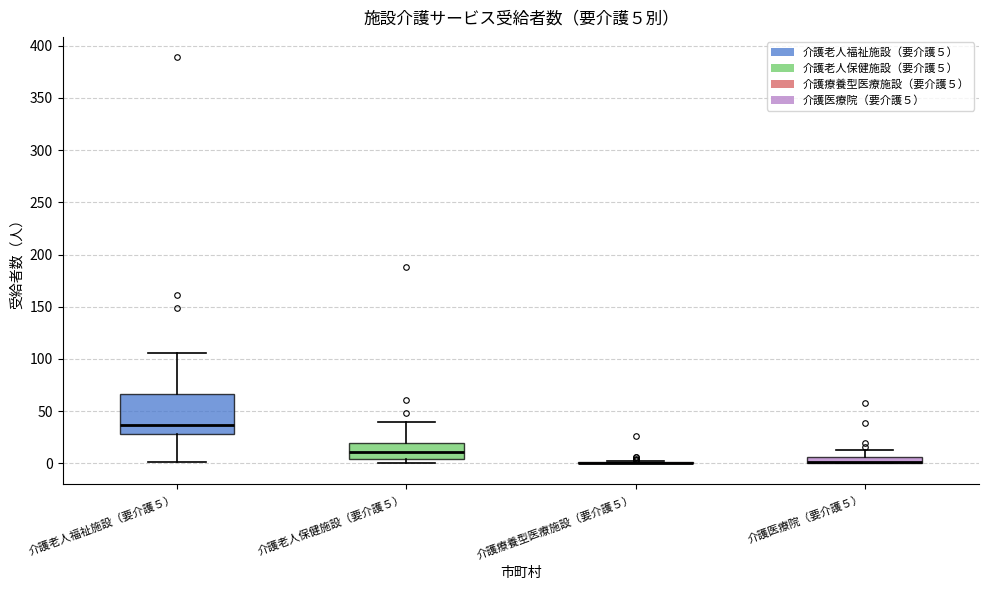

Which box is the tallest, from its lower edge to its upper edge?

介護老人福祉施設（要介護５）